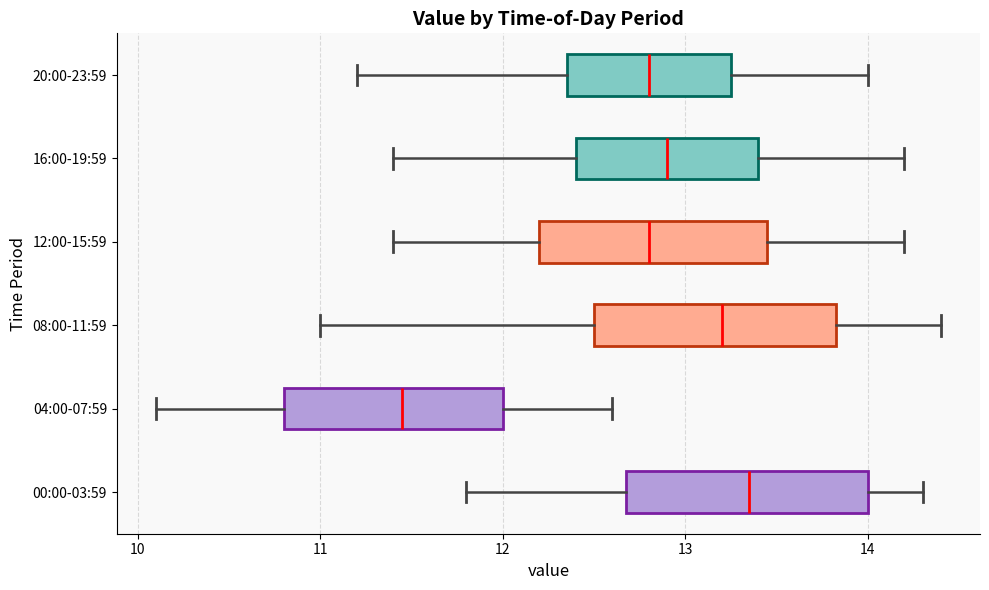

Which box has the furthest to the left median line?

04:00-07:59